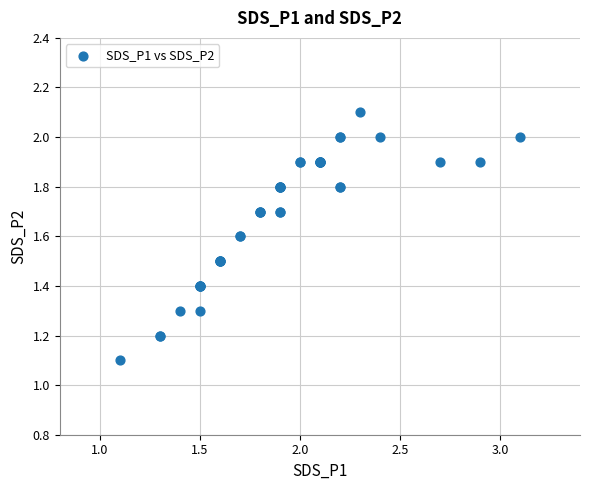

What Y value in the scatter plot is closest to 1?

1.1